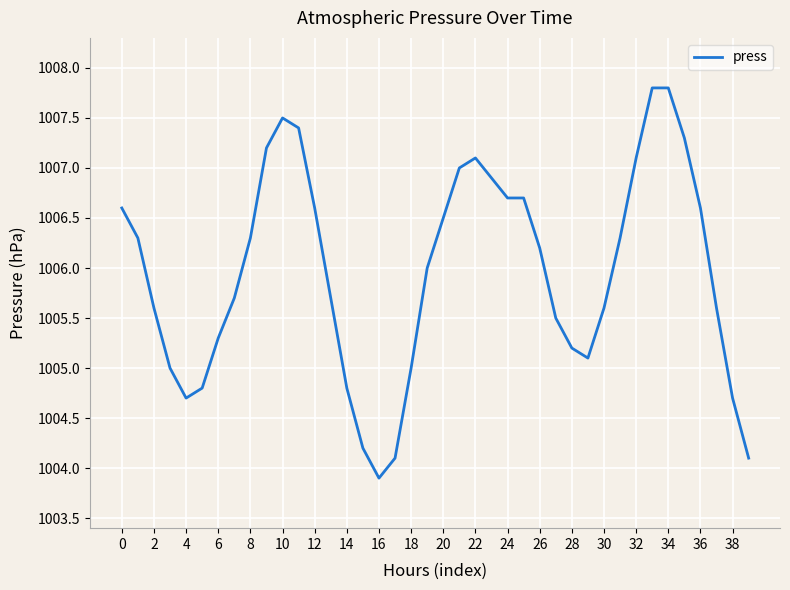

What is the difference between the maximum and minimum values?

3.9